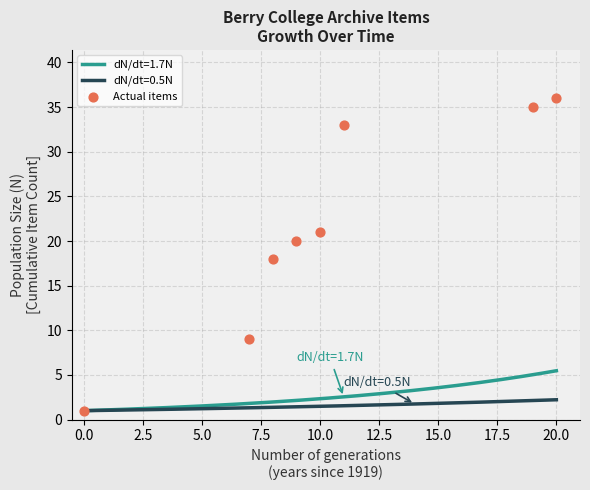

What is the lowest value of the dN/dt=1.7N series?

1.0